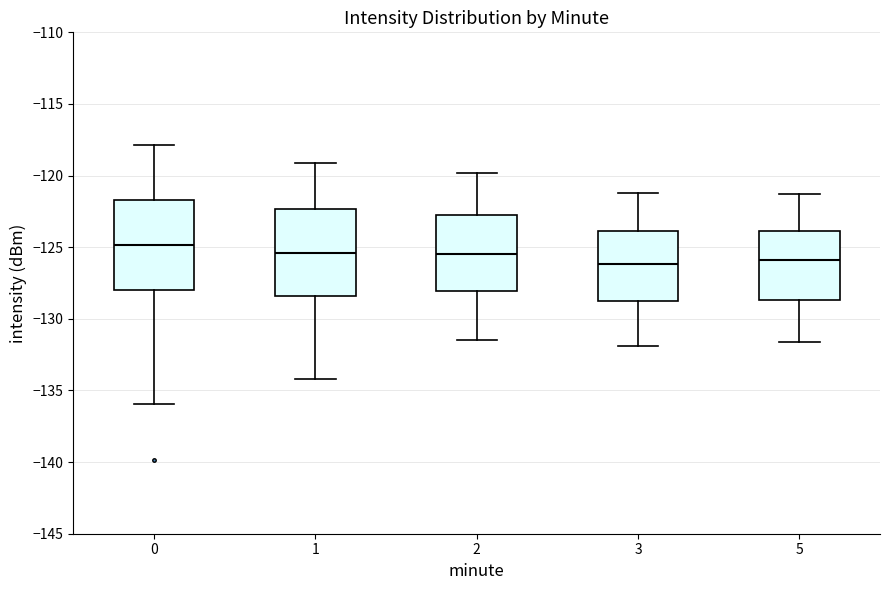

Reading left to right, transcribe this box plot: for each box, give where its median line is, the range the box spans, and where its two whiskers end, as read against the y-axis. The values are not printed on the chart, so give them approximately, as read against the axis.

0: median -125.0, box -128.0 to -121.5, whiskers -136.0 to -118.0
1: median -125.5, box -128.5 to -122.5, whiskers -134.0 to -119.0
2: median -125.5, box -128.0 to -122.5, whiskers -131.5 to -120.0
3: median -126.0, box -128.5 to -124.0, whiskers -132.0 to -121.0
5: median -126.0, box -128.5 to -124.0, whiskers -131.5 to -121.5